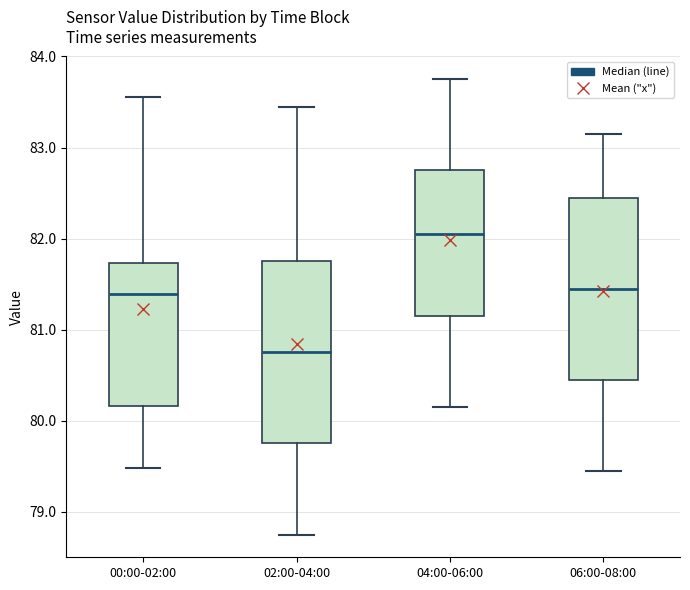

Reading left to right, read every box against the y-axis: the position of its median line, the range the box covers, and the ends of its whiskers. The values are not printed on the chart, so give them approximately, as read against the axis.

00:00-02:00: median 81.4, box 80.2 to 81.7, whiskers 79.5 to 83.6
02:00-04:00: median 80.8, box 79.8 to 81.8, whiskers 78.8 to 83.5
04:00-06:00: median 82.1, box 81.2 to 82.8, whiskers 80.2 to 83.8
06:00-08:00: median 81.5, box 80.5 to 82.5, whiskers 79.5 to 83.2